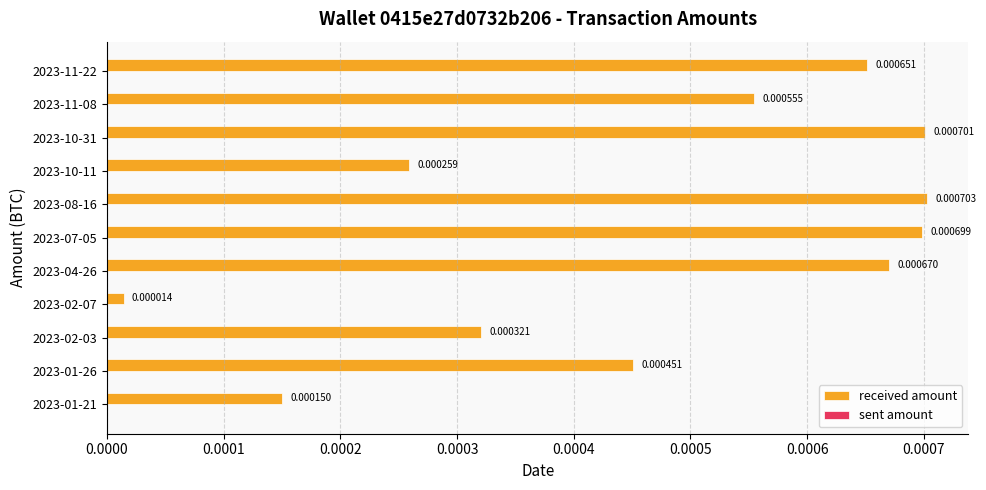

How many bars are there in total?

11